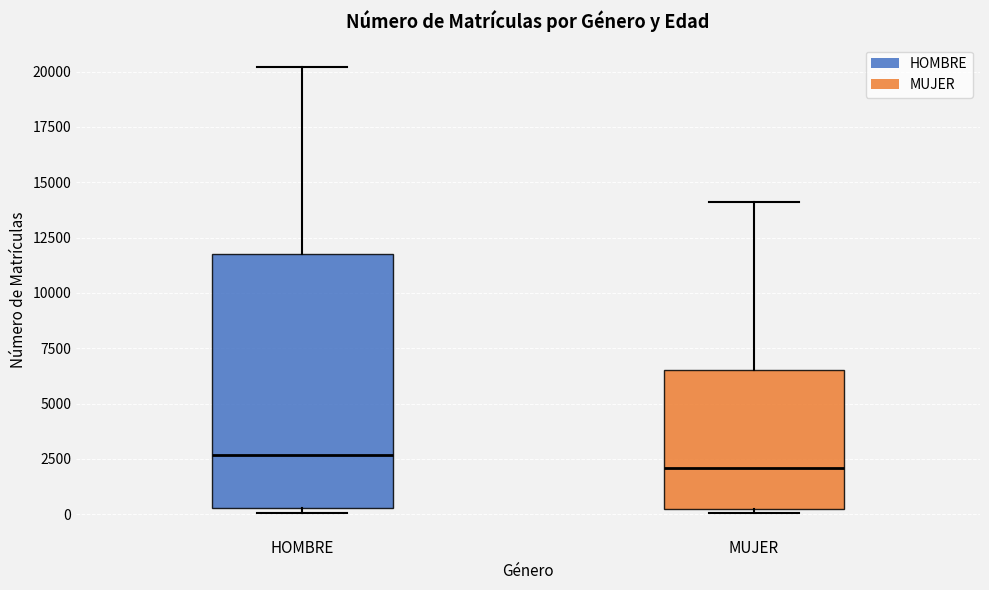

Which box is the tallest, from its lower edge to its upper edge?

HOMBRE